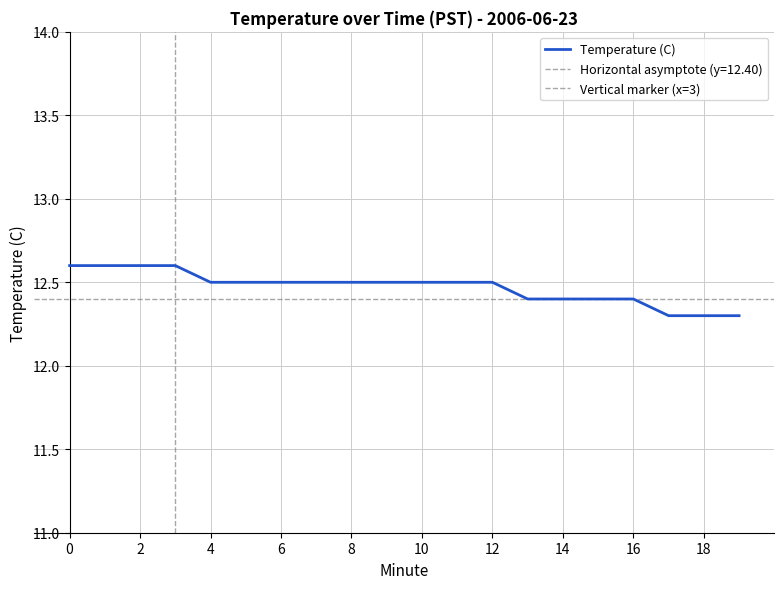

What is the value of the 13th point from the left?

12.5